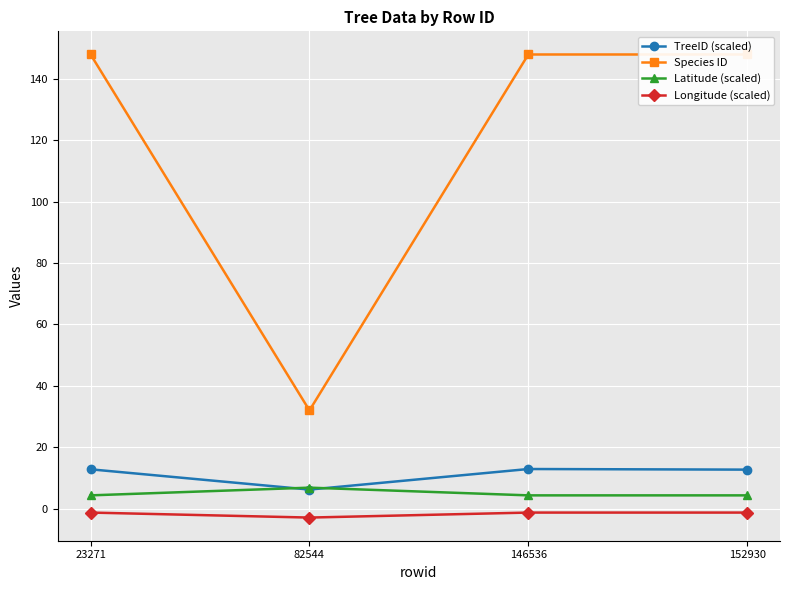

Reading right to left, what are all the values shown in this chart?

TreeID (scaled): 12.7	12.9	6.2	12.8
Species ID: 148.0	148.0	32.0	148.0
Latitude (scaled): 4.3	4.3	6.8	4.3
Longitude (scaled): -1.3	-1.3	-2.9	-1.3